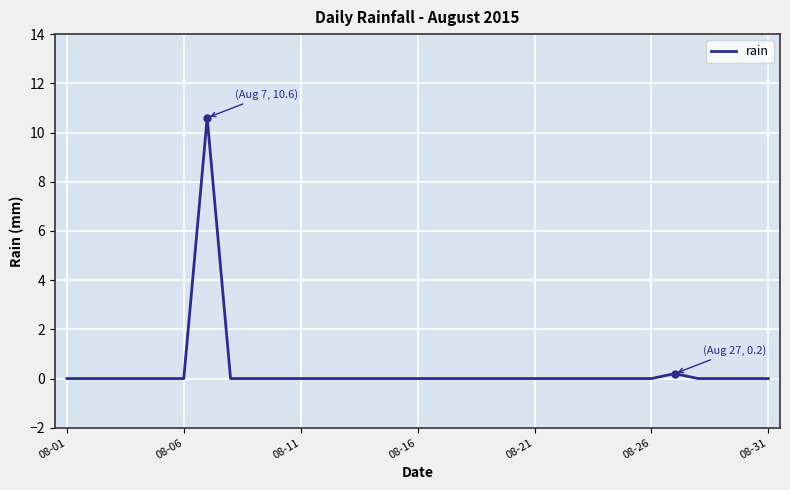

What is the greatest value displayed?

10.6